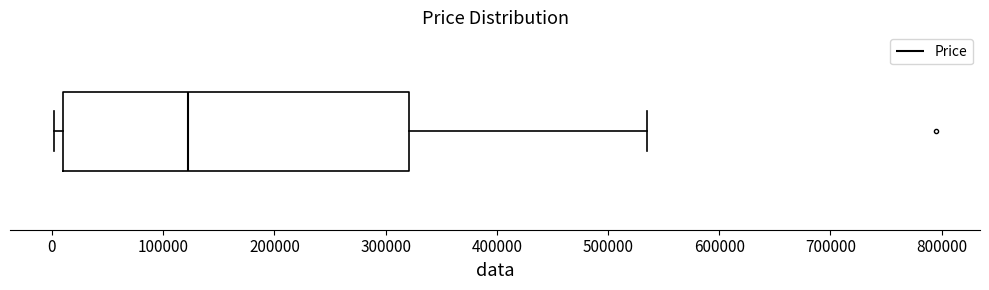

Read this box plot against the x-axis: the position of the median line, the range covered by the box, and the ends of both whiskers. The values are not printed on the chart, so give them approximately, as read against the axis.

median 120000, box 10000 to 320000, whiskers 0 to 530000